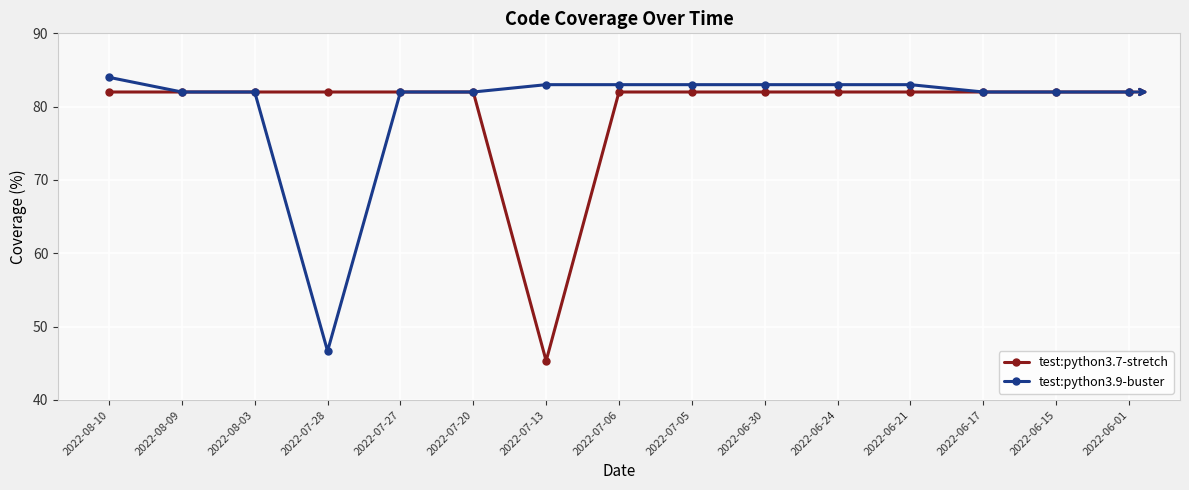

What position from the left is 2022-06-01?

15